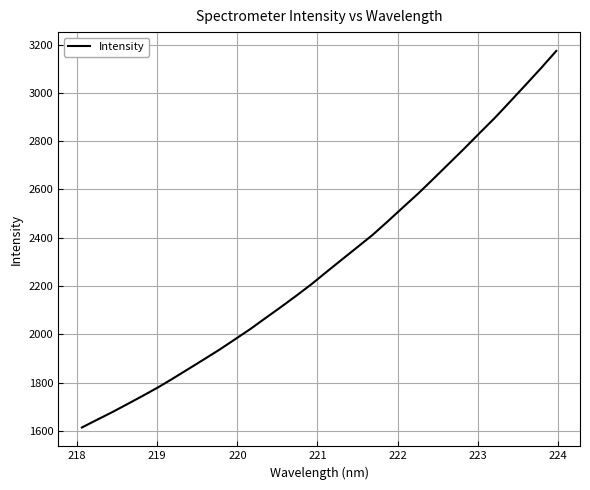

What is the minimum value shown in the chart?

1614.5